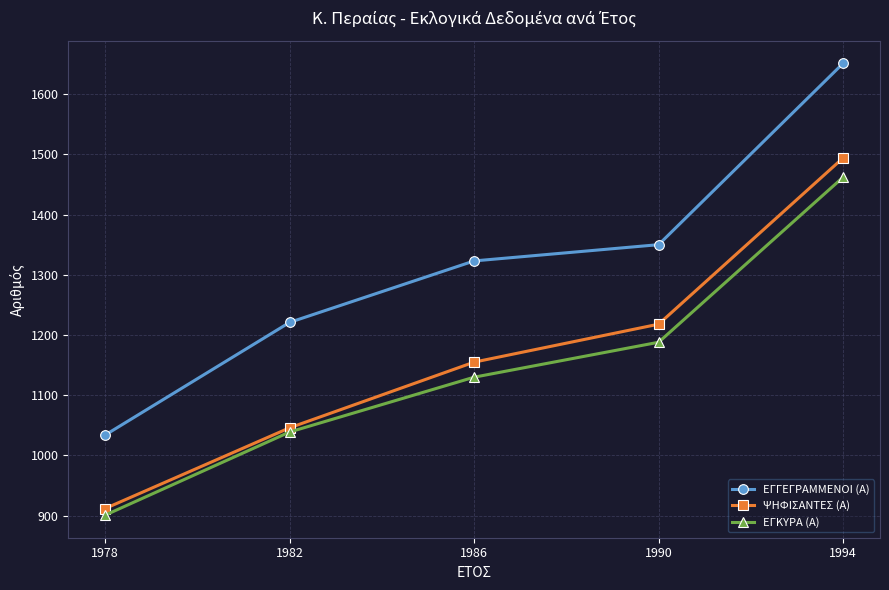

What is the minimum value shown in the chart?

901